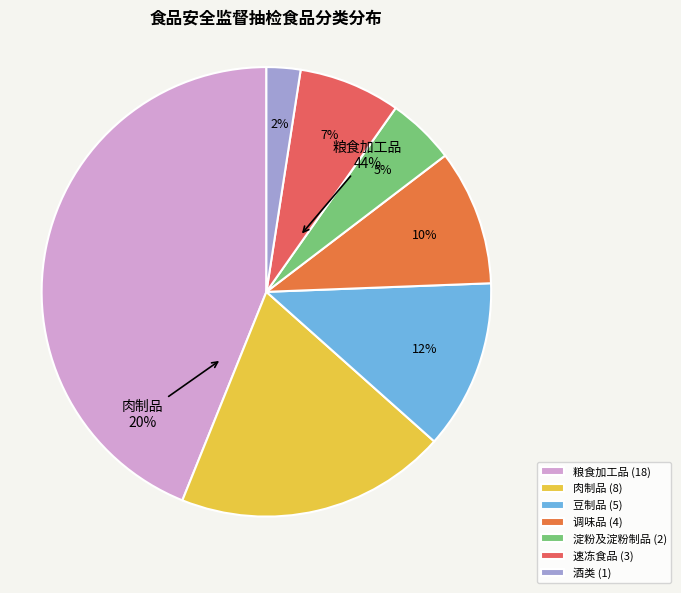

What percentage do 粮食加工品 and 调味品 together represent?

53.7%